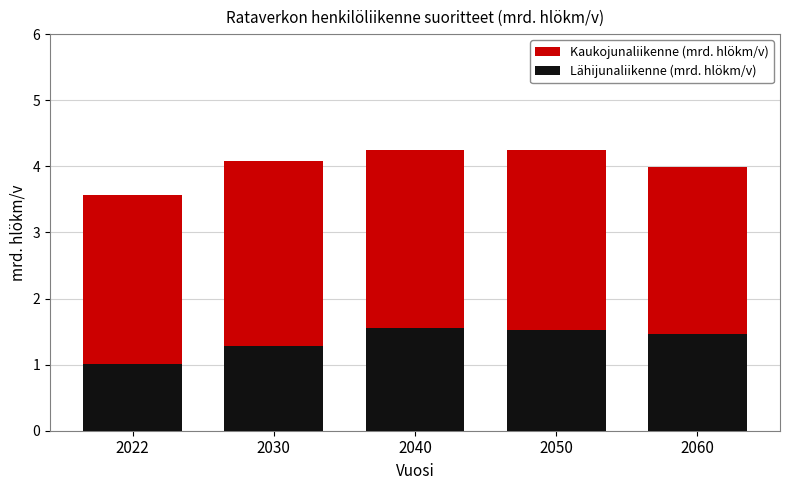

Reading left to right, extract all data points from this chart.

Kaukojunaliikenne (mrd. hlökm/v): 2022=3.6	2030=4.1	2040=4.3	2050=4.2	2060=4.0
Lähijunaliikenne (mrd. hlökm/v): 2022=1.0	2030=1.3	2040=1.6	2050=1.5	2060=1.5